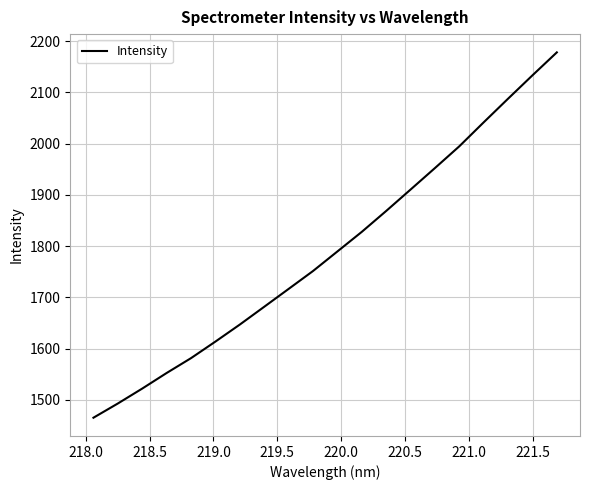

What is the maximum value shown in the chart?

2178.2